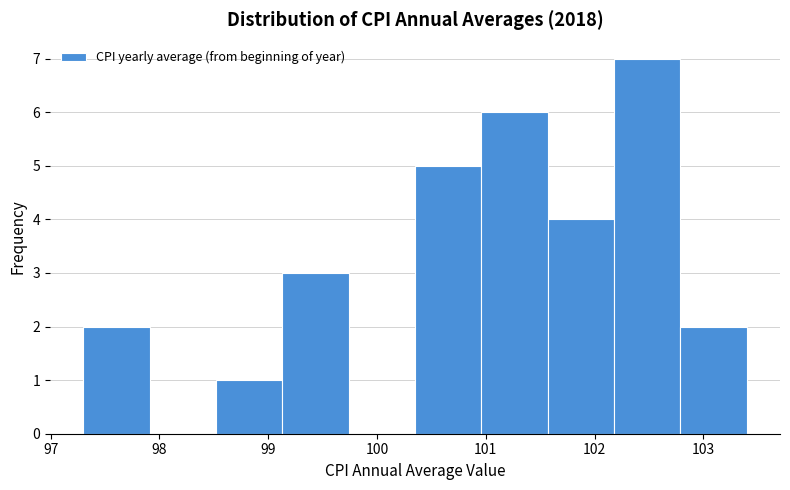

What is the height of the bar covering 100.35 to 100.96 on the x-axis? Neither the bar edges nor the heights are printed on the chart, so give them approximately, as read against the axes.

5